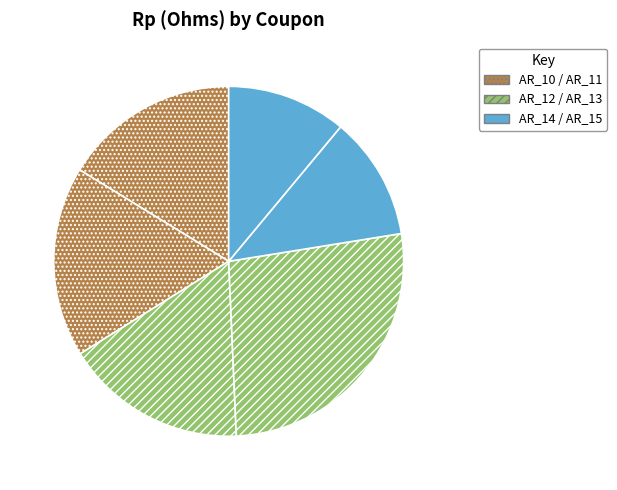

Count the number of slices in the pie.

6